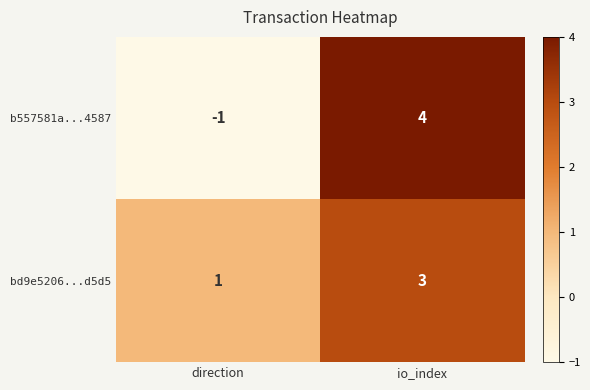

What value does the bd9e5206...d5d5 series have at io_index?

3